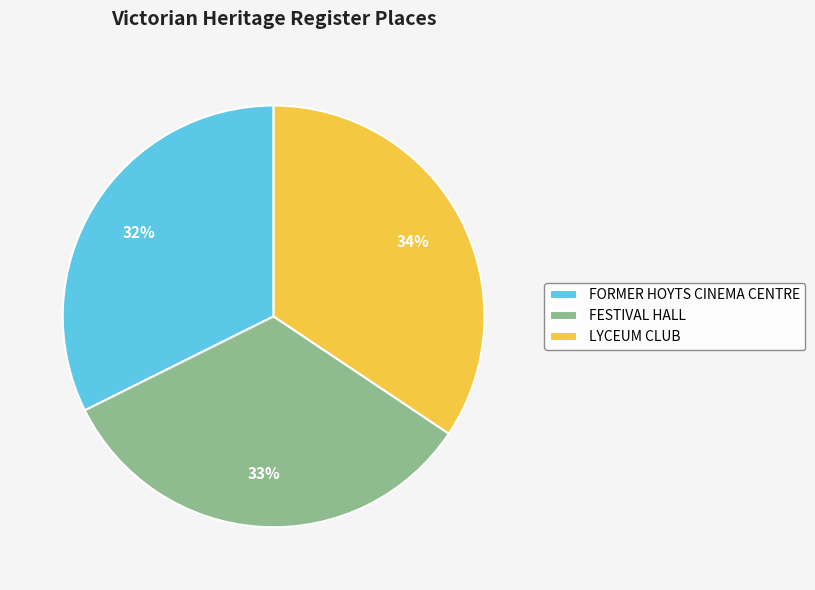

Do FESTIVAL HALL and FORMER HOYTS CINEMA CENTRE together represent more than half of the pie?

Yes